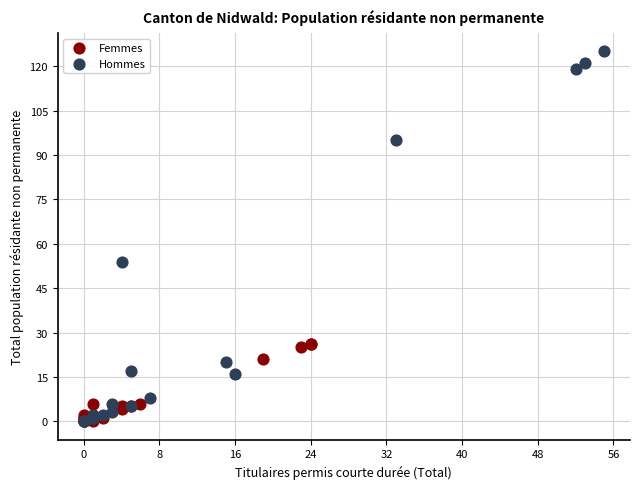

Which series reaches the maximum Y coordinate?

Hommes